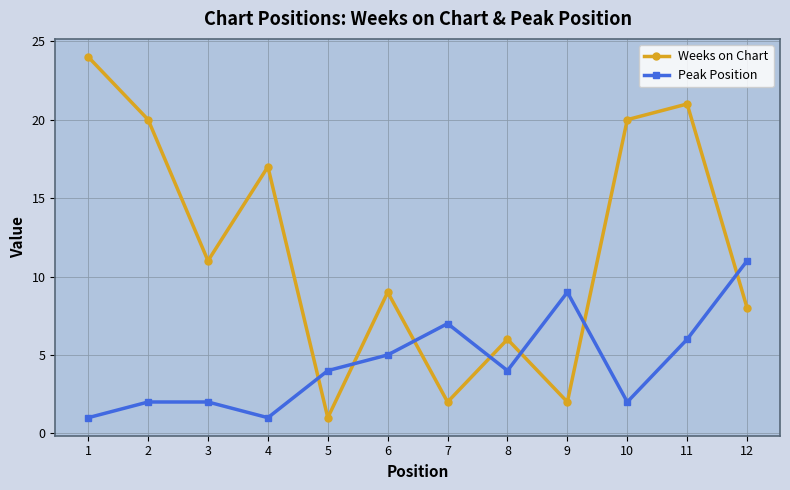

How many interior local valleys does the Weeks on Chart series have?

4